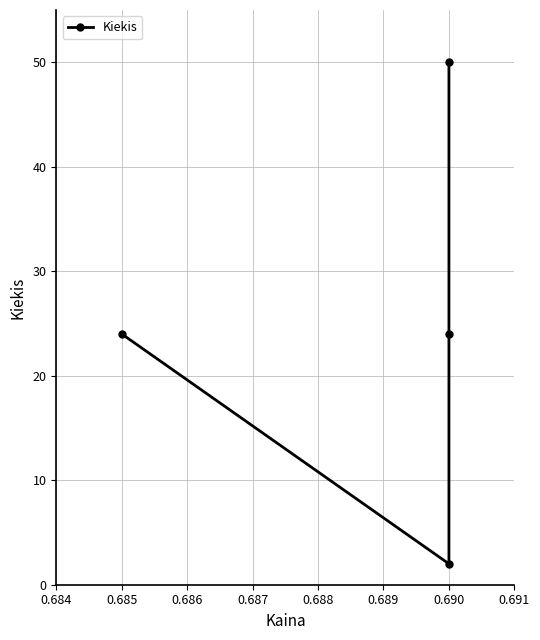

Reading right to left, list all the values displayed in this chart.

50	24	2	24